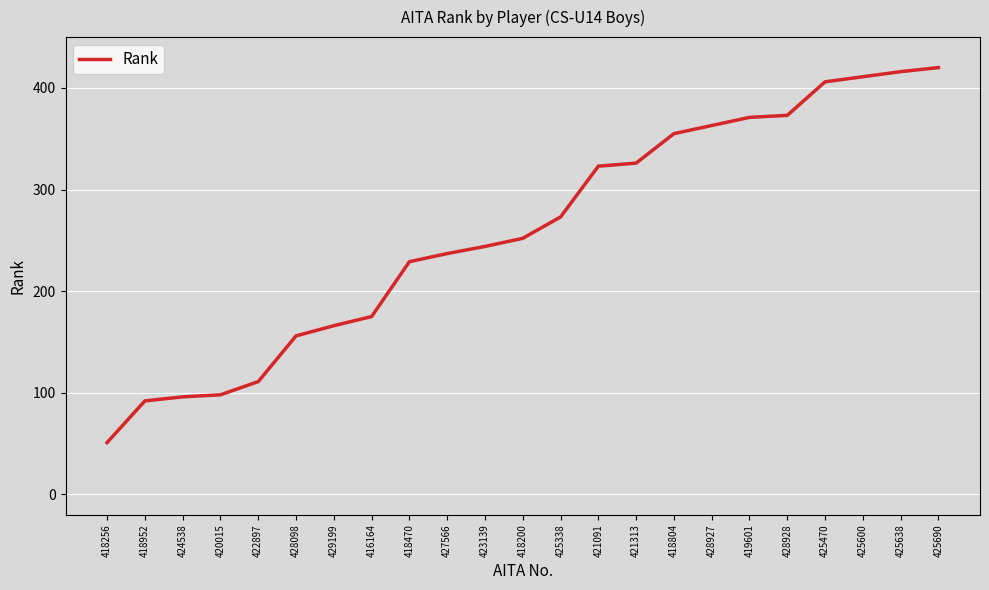

Read the value at 425690.

420